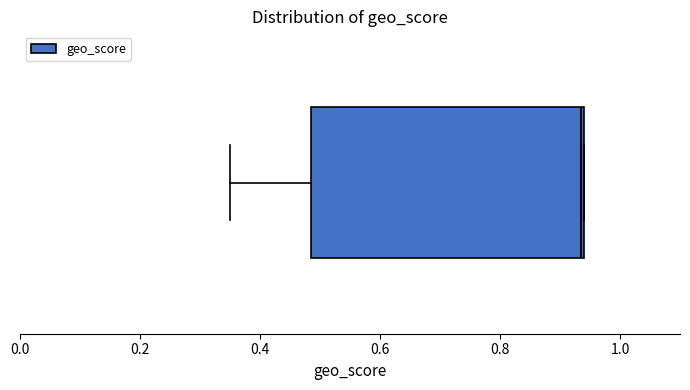

Where does the left whisker of the box end on the x-axis? The values are not printed on the chart, so give them approximately, as read against the axis.

0.36